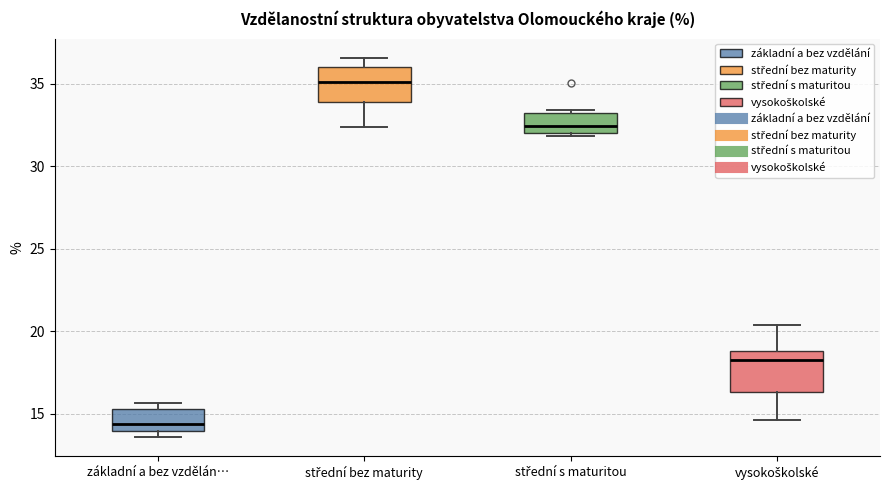

Reading left to right, transcribe this box plot: for each box, give where its median line is, the range the box spans, and where its two whiskers end, as read against the y-axis. The values are not printed on the chart, so give them approximately, as read against the axis.

základní a bez vzdělán…: median 14.5, box 14.0 to 15.5, whiskers 13.5 to 15.5 (just above the box's upper edge)
střední bez maturity: median 35.0, box 34.0 to 36.0, whiskers 32.5 to 36.5
střední s maturitou: median 32.5, box 32.0 to 33.0, whiskers 32.0 to 33.5
vysokoškolské: median 18.0, box 16.5 to 19.0, whiskers 14.5 to 20.5